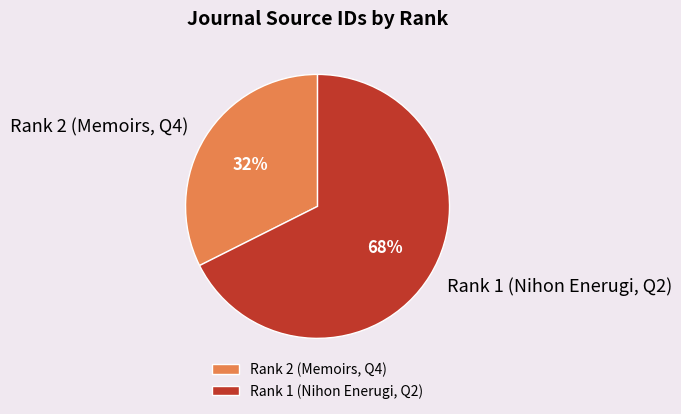

Is it true that Rank 1 (Nihon Enerugi, Q2) is 68% of the pie?

True